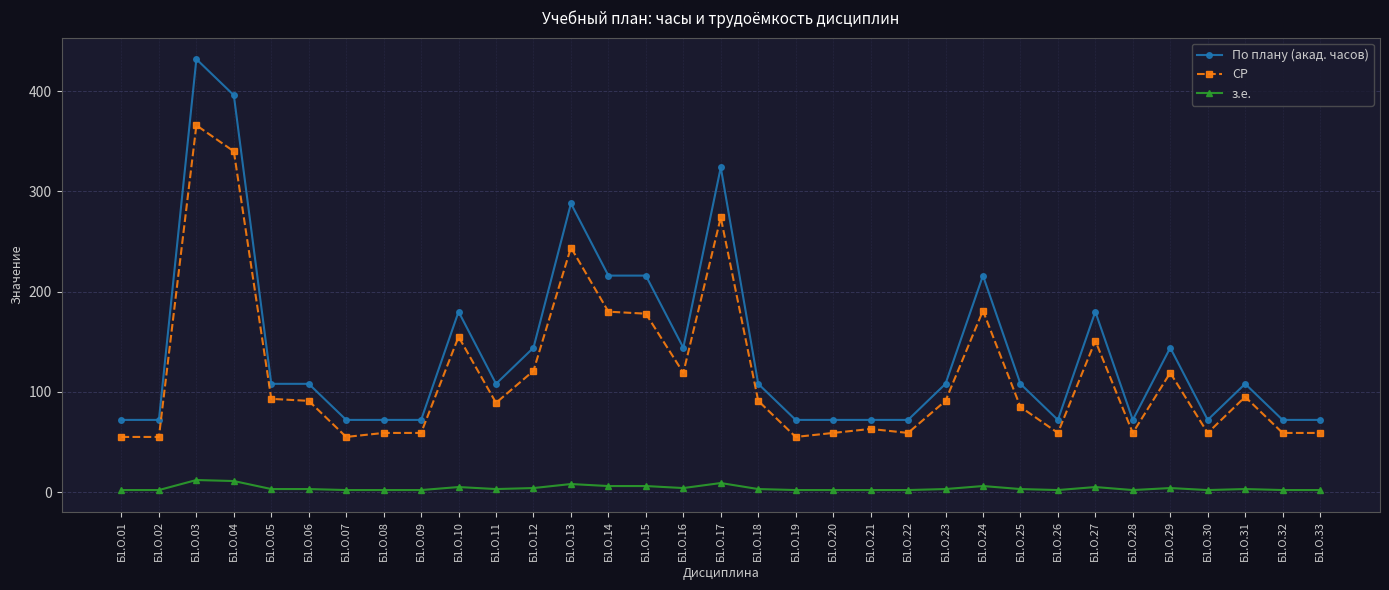

Which series has the largest total across all categories?

По плану (акад. часов)